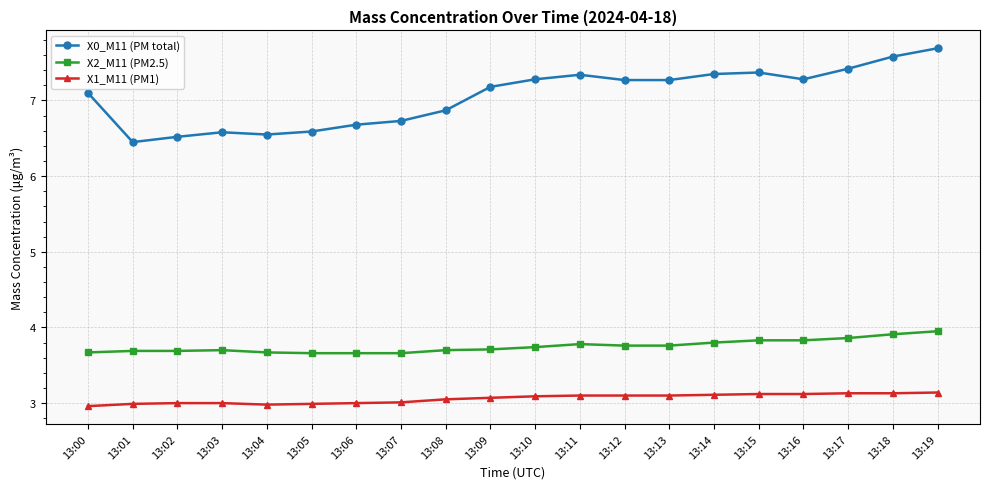

What is the difference between the highest and lowest values at 13:08?

3.8